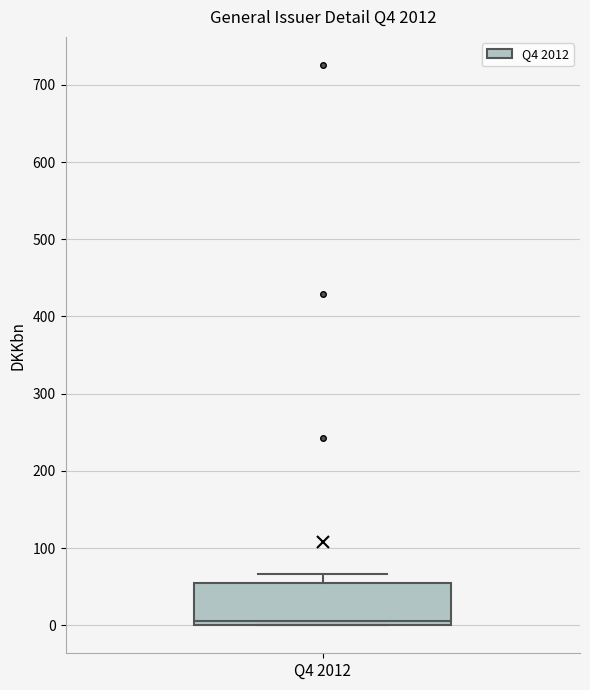

Transcribe this box plot: give where the median line is, the range the box spans, and where the two whiskers end, as read against the y-axis. The values are not printed on the chart, so give them approximately, as read against the axis.

median 0 (just above the box's lower edge), box 0 to 60, whiskers 0 to 70